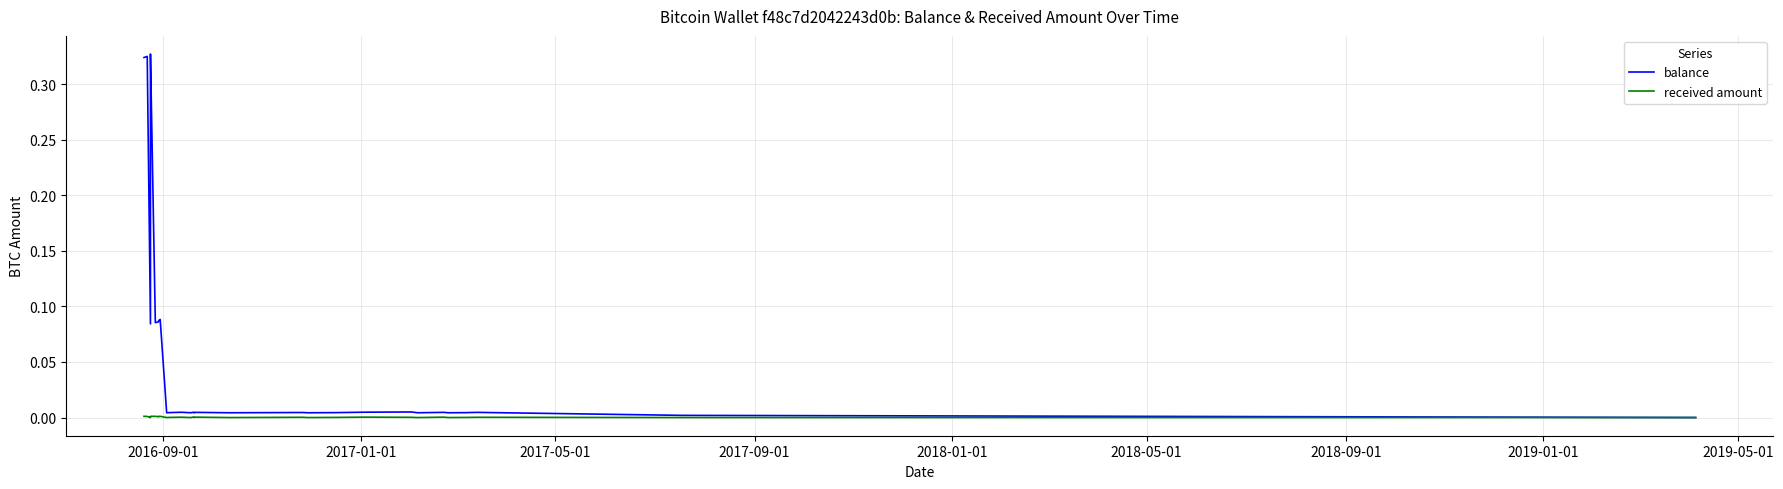

Is it true that received amount equals -0.0 at 11?

False